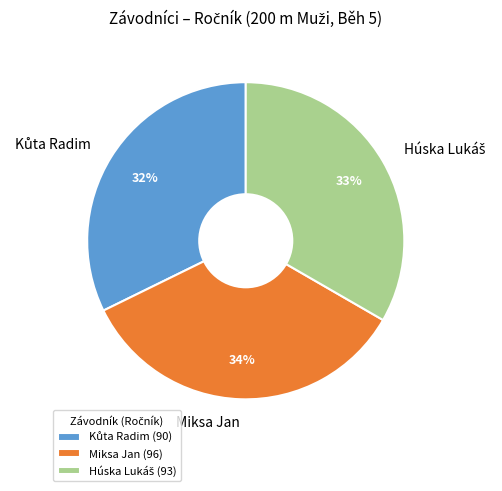

Is there a majority slice in this chart?

No